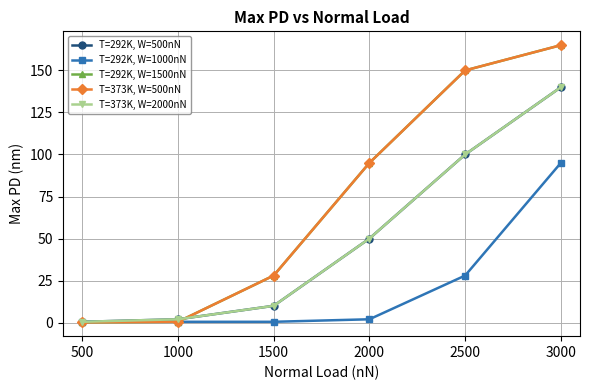

Does the chart have visible grid lines?

Yes